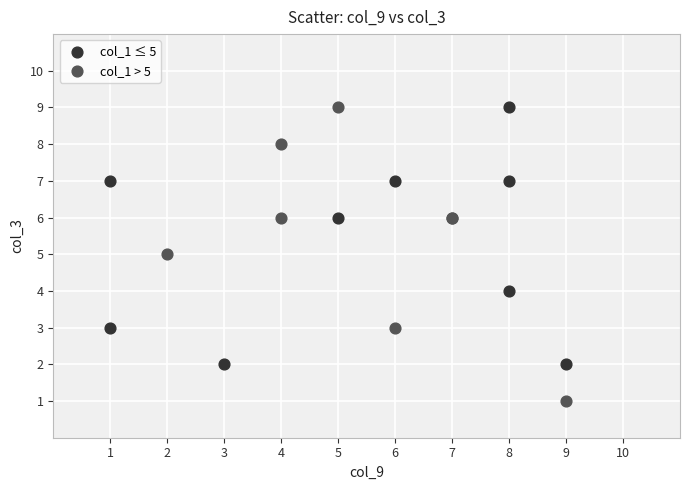

Which series has the widest spread of Y values?

col_1 > 5